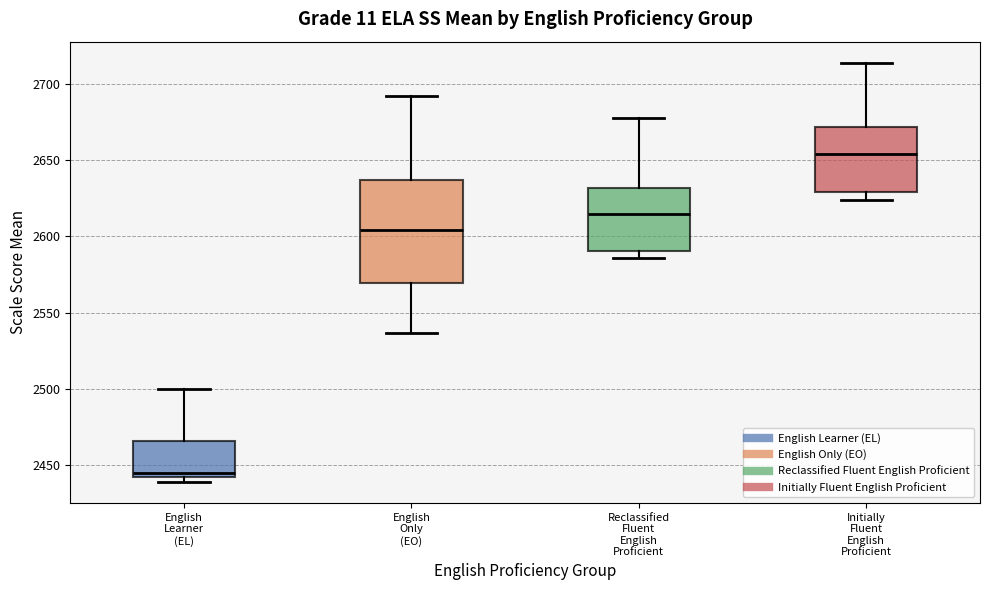

Where does the upper whisker of the box for English Only (EO) end on the y-axis? The values are not printed on the chart, so give them approximately, as read against the axis.

2690